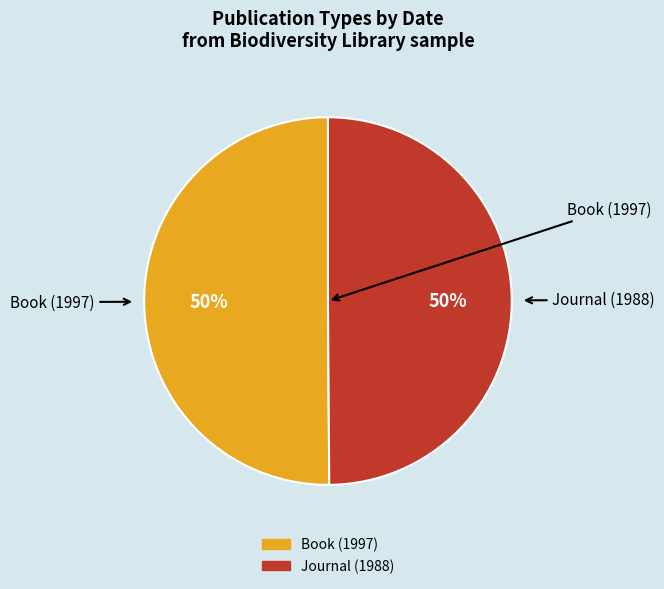

What is the ratio of the value at Book (1997) to the value at Journal (1988)?

1.0